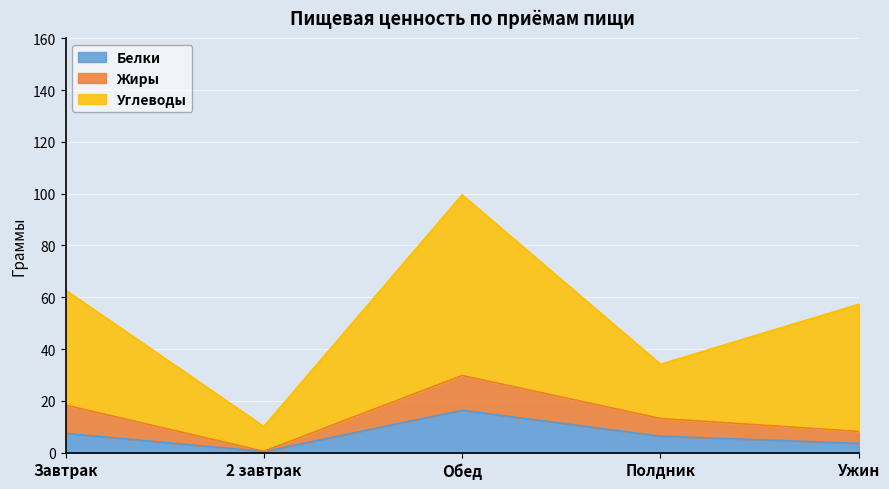

What is the label of the 3rd point from the right?

Обед